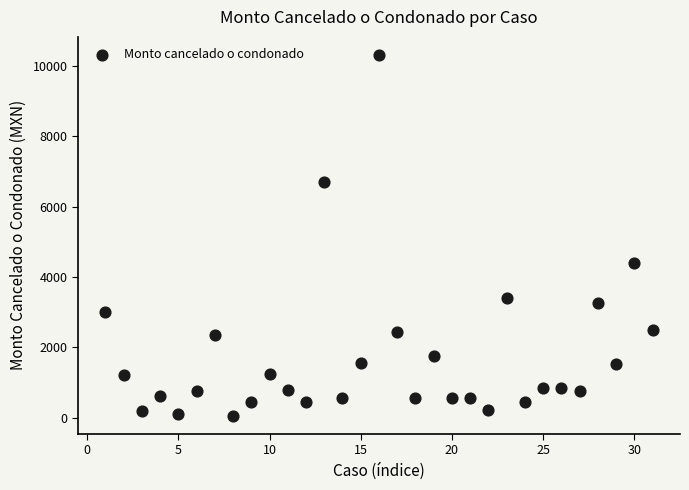

What is the range of Y values (max minus min)?

10252.9